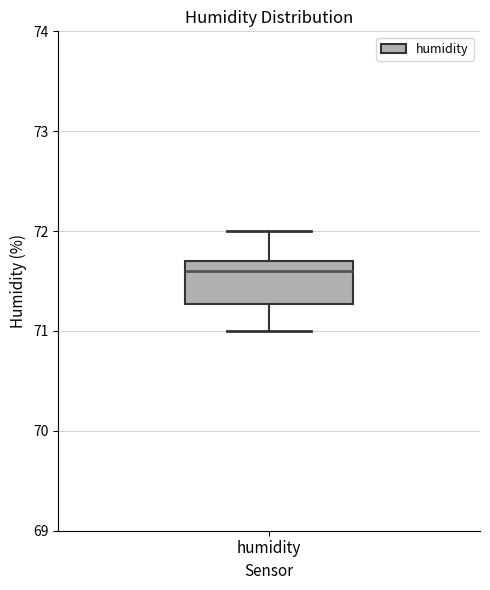

Where is the lower edge of the box for humidity on the y-axis? The values are not printed on the chart, so give them approximately, as read against the axis.

71.3